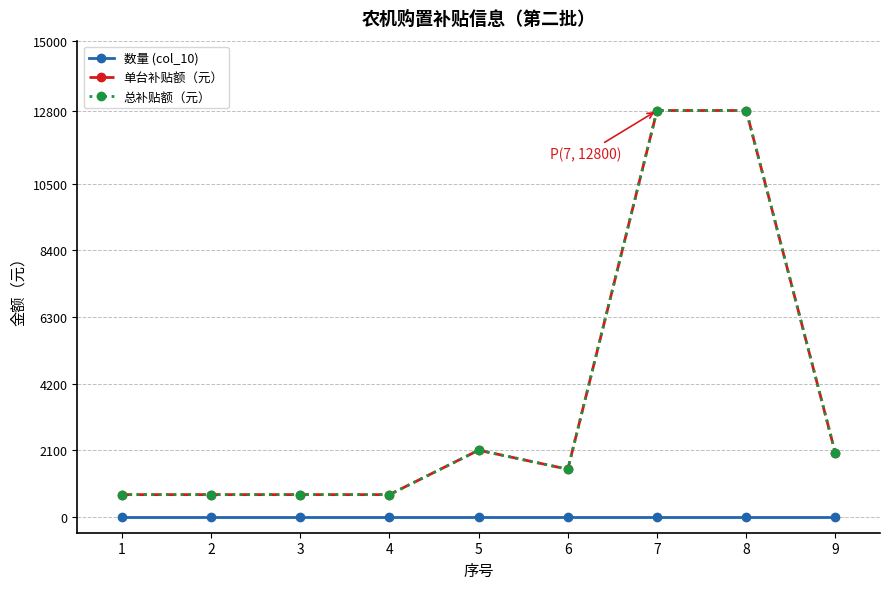

Is this an area chart (filled region under the line)?

No